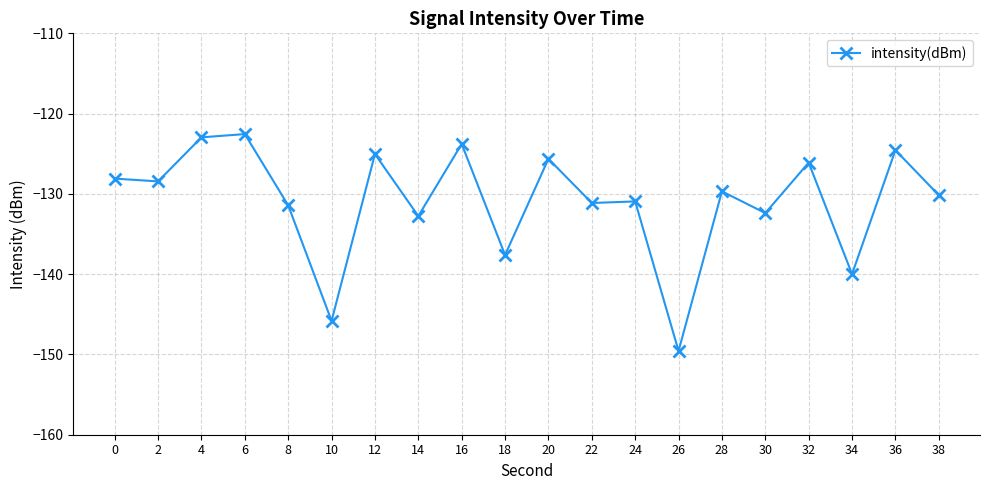

What is the maximum value shown in the chart?

-122.5